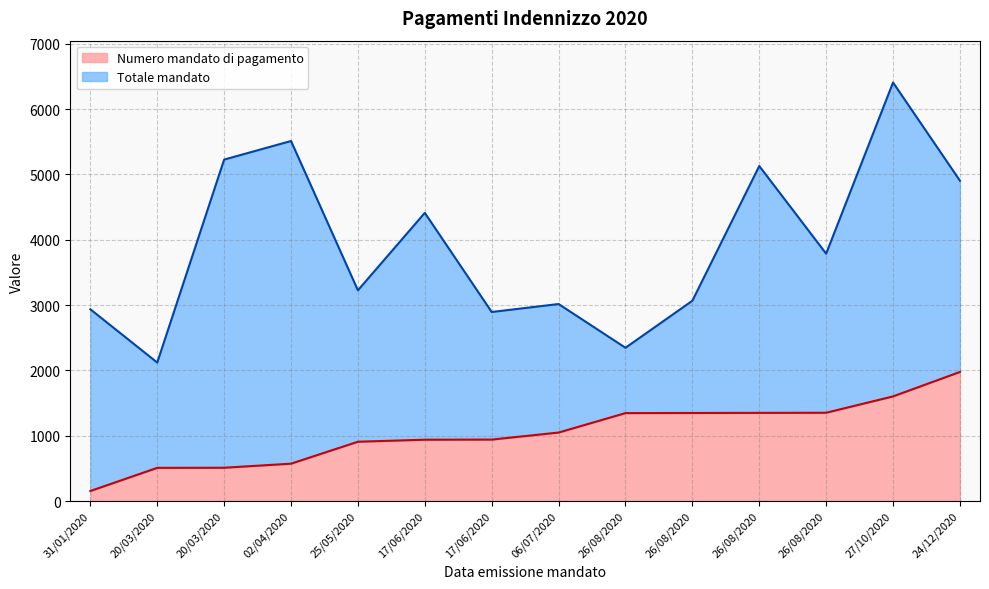

Reading left to right, list all the values displayed in this chart.

153.4	507.7	509.5	571.6	907.6	938.7	940.5	1048.3	1345.9	1347.8	1349.6	1351.4	1601.6	1976.0